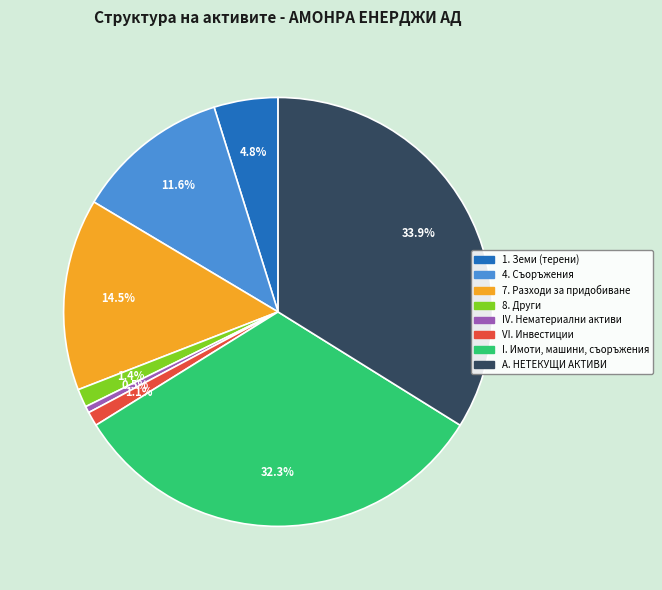

To the nearest percent, what is the difference between the largest and smallest slice percentages?

33%